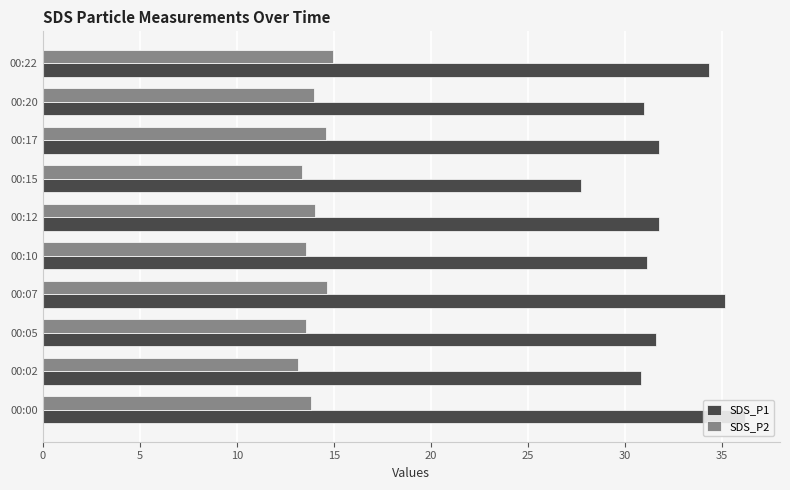

Which series changed the most between 00:07 and 00:22?

SDS_P1